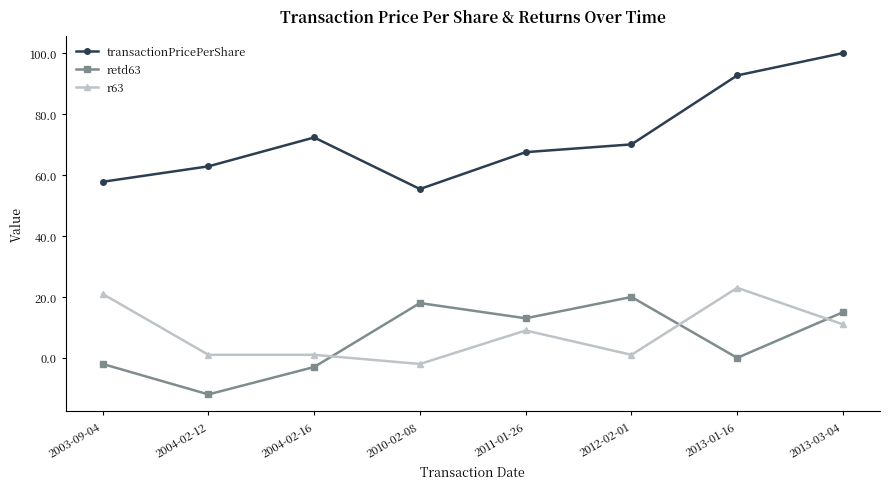

What is the sum of the r63 values at 2010-02-08 and 2013-01-16?

21.0